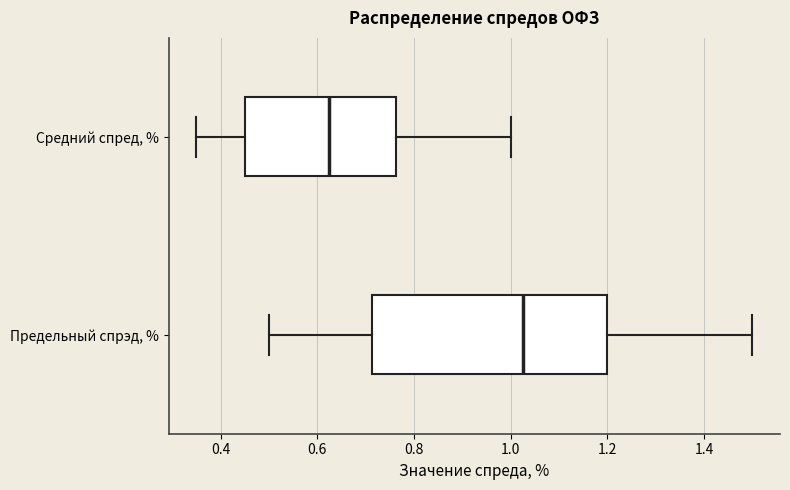

Which box's median line is the furthest to the left?

Средний спред, %